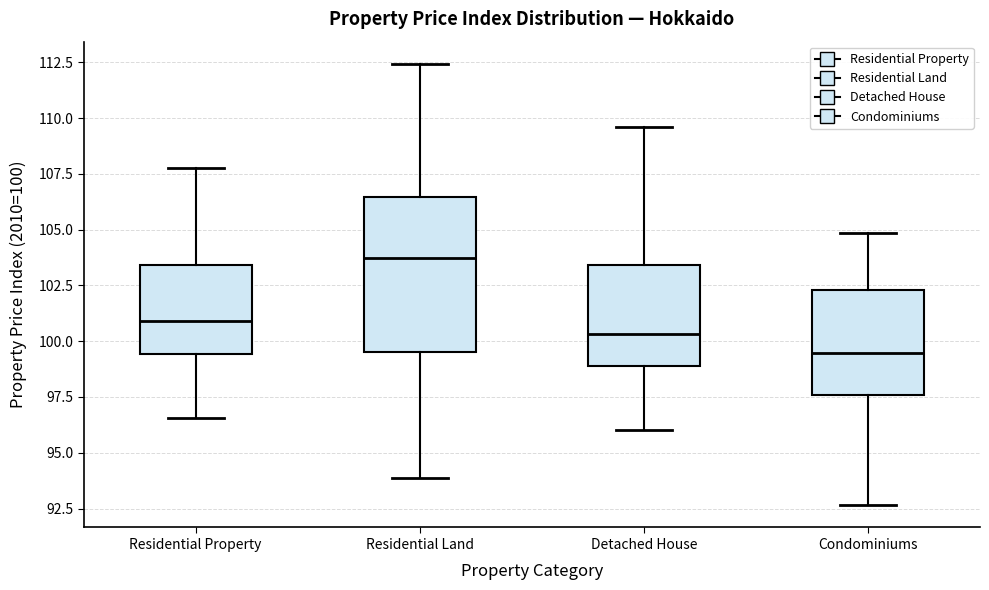

Where is the upper edge of the box for Condominiums on the y-axis? The values are not printed on the chart, so give them approximately, as read against the axis.

102.5